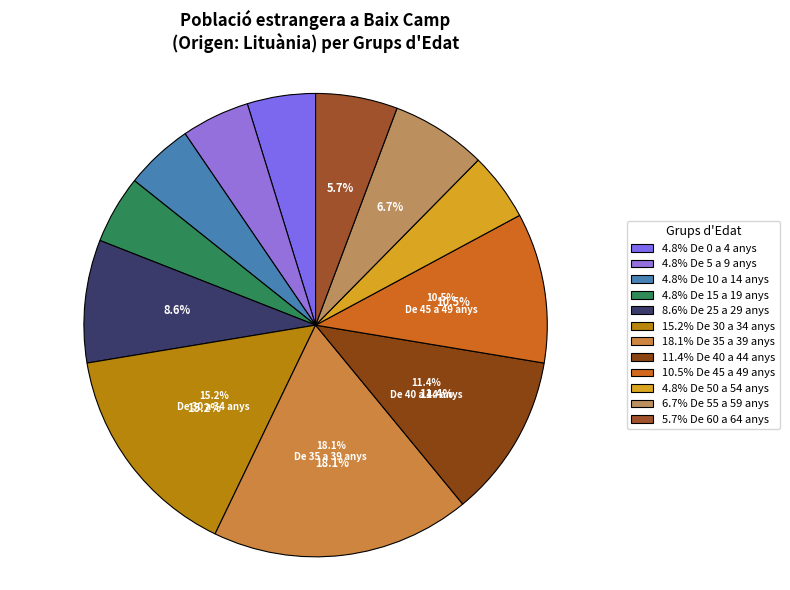

To the nearest percent, what is the average slice percentage?

8%